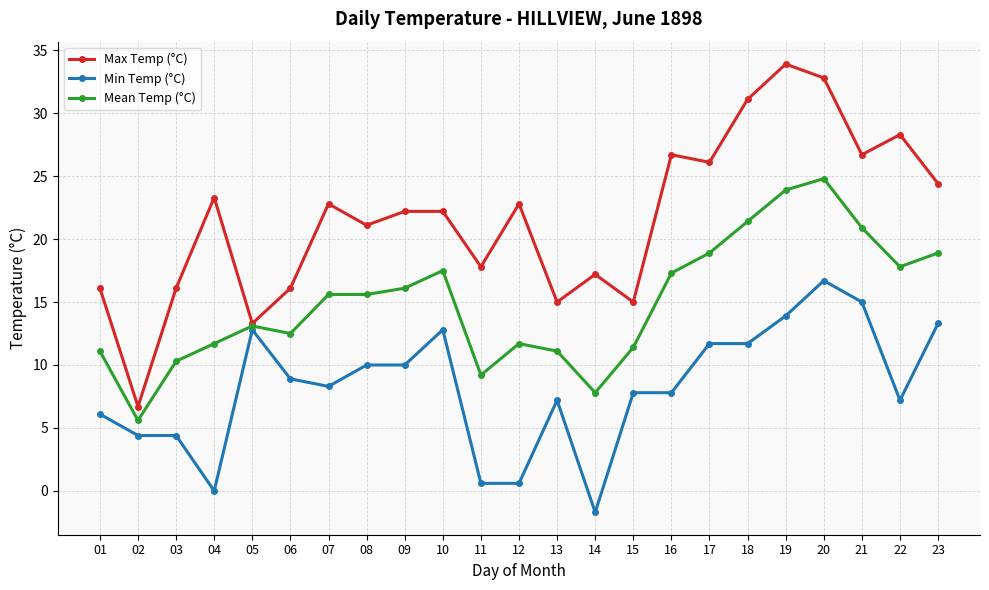

The value of Min Temp (°C) at 07 is 12.6. True or false?

False